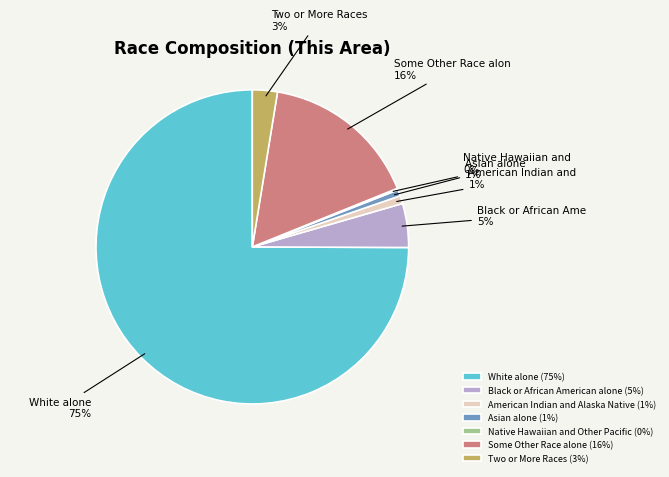

Combined, do Two or More Races (3%) and Some Other Race alone (16%) account for over 50%?

No